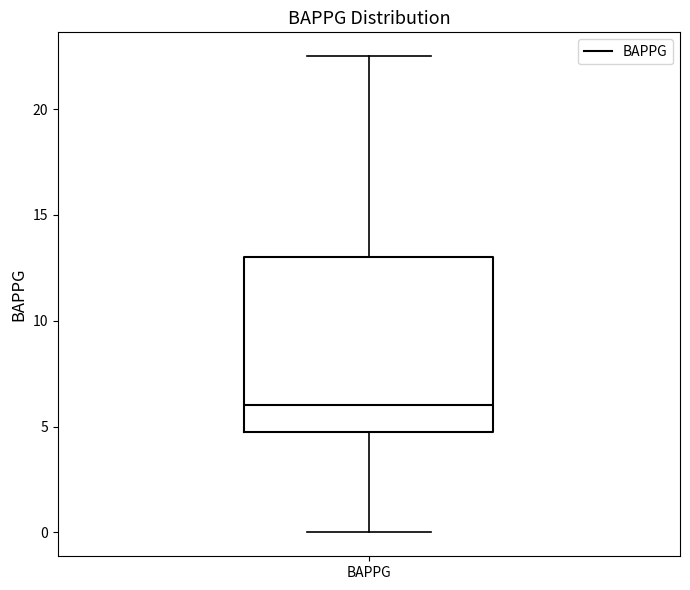

Where is the upper edge of the box for BAPPG on the y-axis? The values are not printed on the chart, so give them approximately, as read against the axis.

13.0